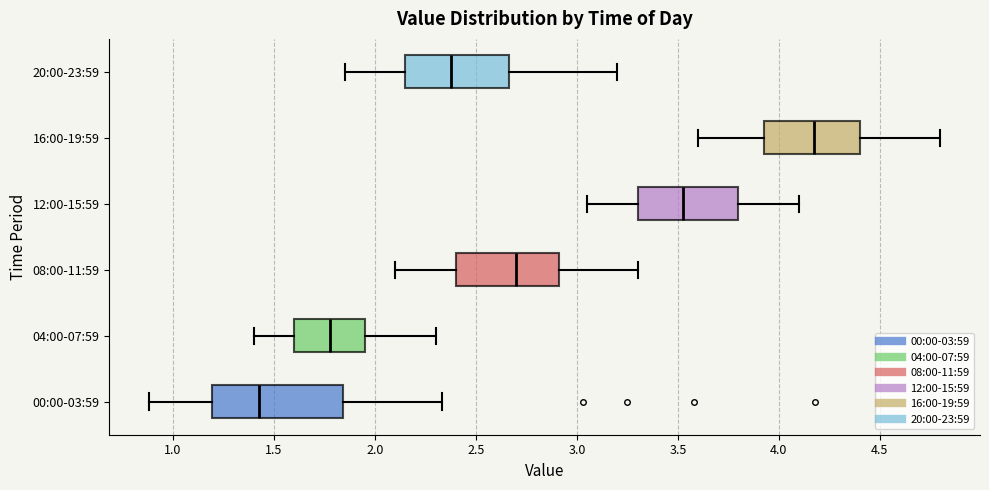

Reading bottom to top, read every box against the x-axis: the position of its median line, the range the box covers, and the ends of its whiskers. The values are not printed on the chart, so give them approximately, as read against the axis.

00:00-03:59: median 1.45, box 1.20 to 1.85, whiskers 0.90 to 2.35
04:00-07:59: median 1.80, box 1.60 to 1.95, whiskers 1.40 to 2.30
08:00-11:59: median 2.70, box 2.40 to 2.90, whiskers 2.10 to 3.30
12:00-15:59: median 3.55, box 3.30 to 3.80, whiskers 3.05 to 4.10
16:00-19:59: median 4.20, box 3.95 to 4.40, whiskers 3.60 to 4.80
20:00-23:59: median 2.40, box 2.15 to 2.65, whiskers 1.85 to 3.20